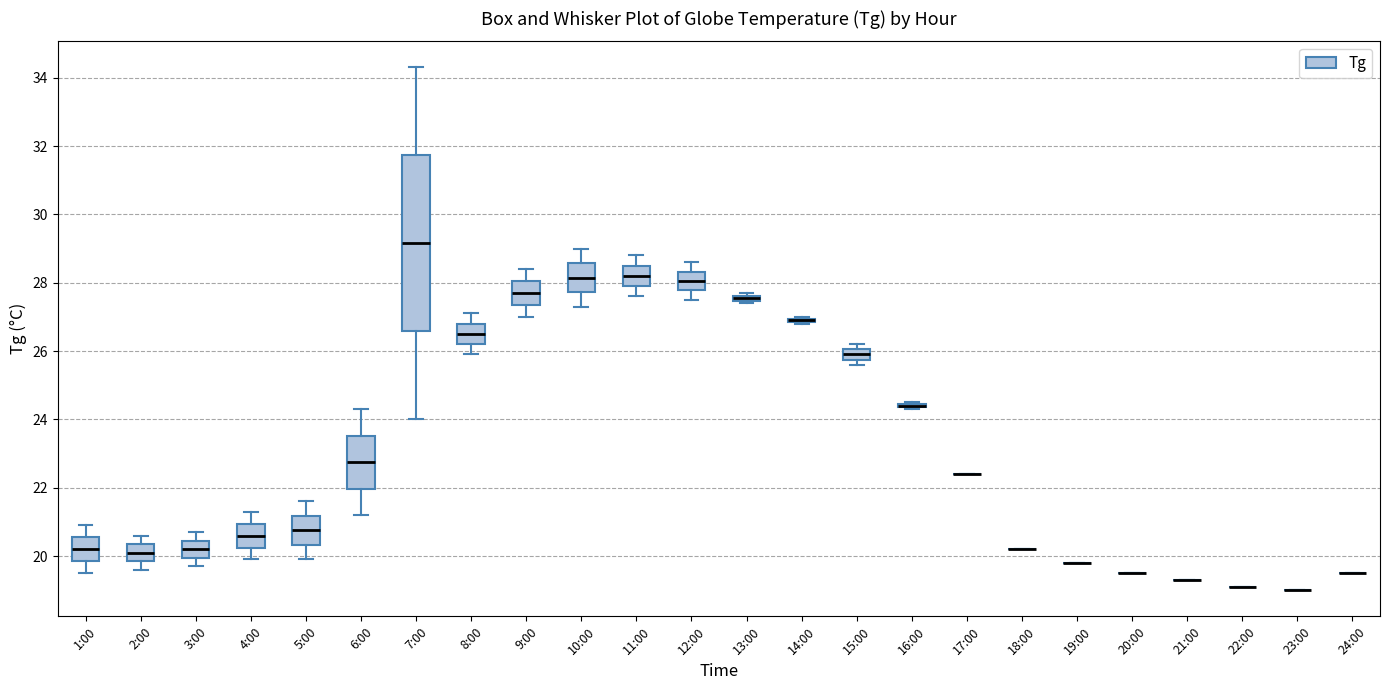

Comparing the boxes themselves (not the whiskers), which one is the tallest?

7:00